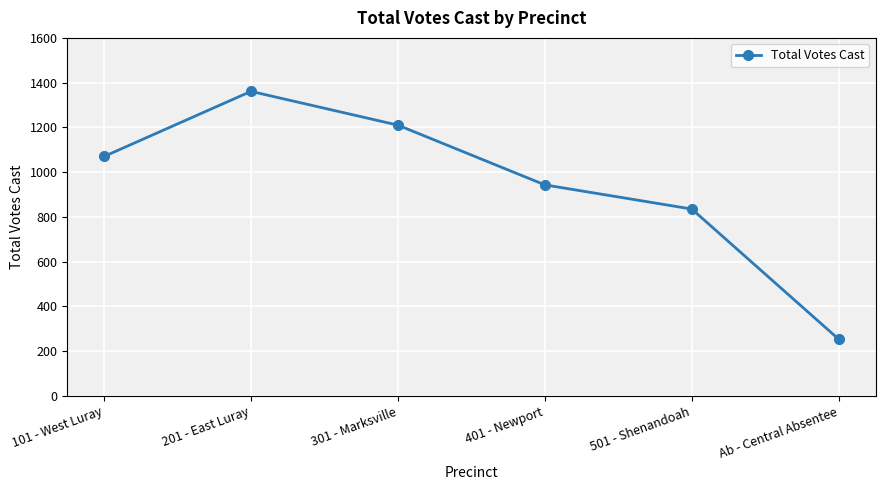

What is the minimum value shown in the chart?

253